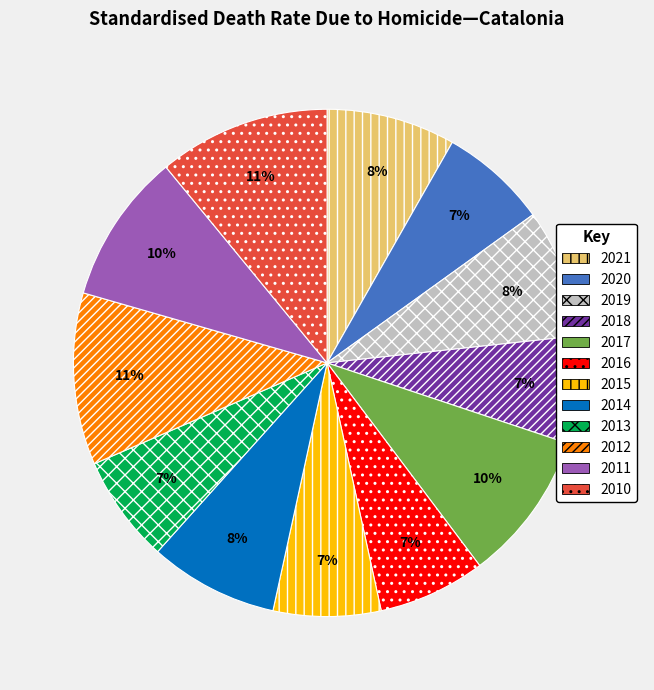

To the nearest percent, what is the combined percentage of 2015 and 2013?

14%